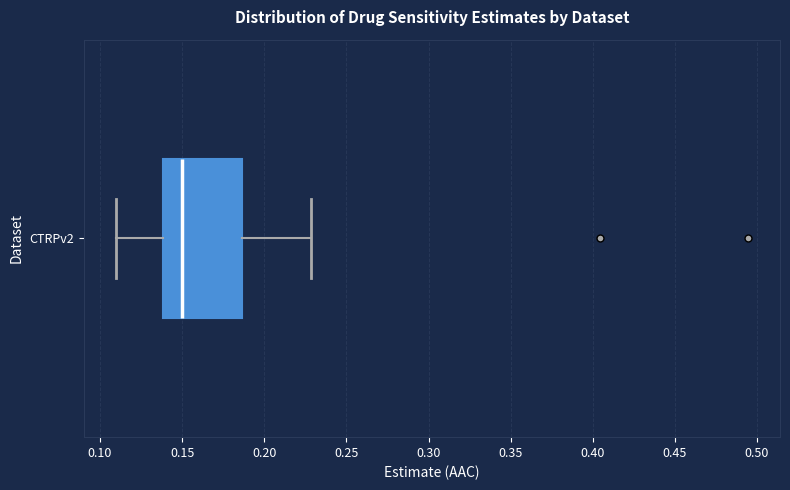

Transcribe this box plot: give where the median line is, the range the box spans, and where the two whiskers end, as read against the x-axis. The values are not printed on the chart, so give them approximately, as read against the axis.

median 0.150, box 0.140 to 0.185, whiskers 0.110 to 0.230